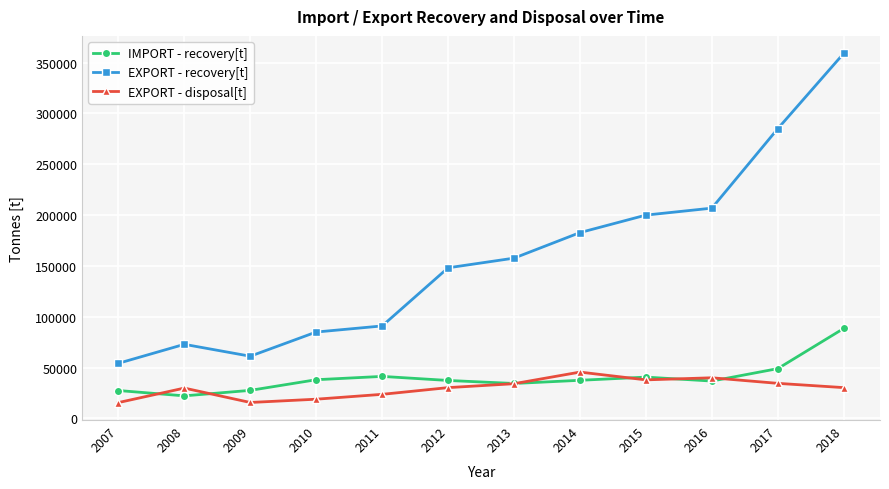

In EXPORT - disposal[t], how many points are higher than both neighbors (excluding endpoints)?

3